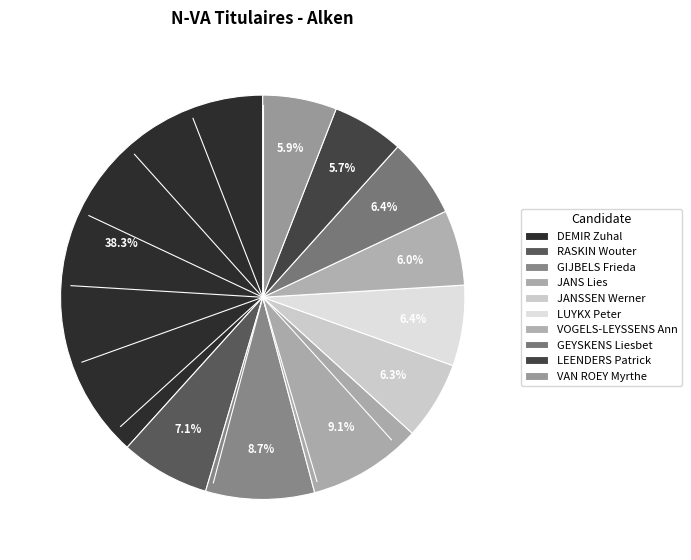

Does DEMIR Zuhal account for over 50% of the chart?

No